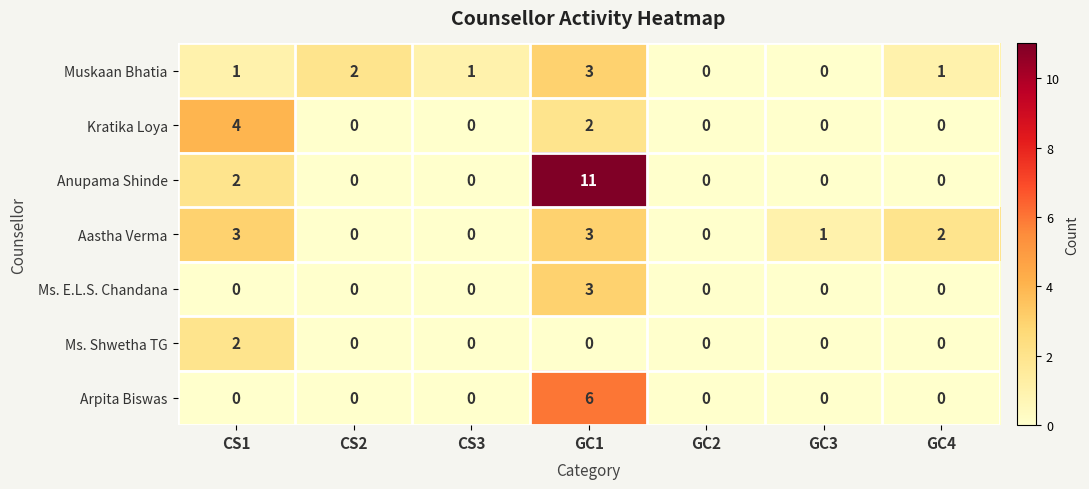

What is the total value across all series at CS1?

12